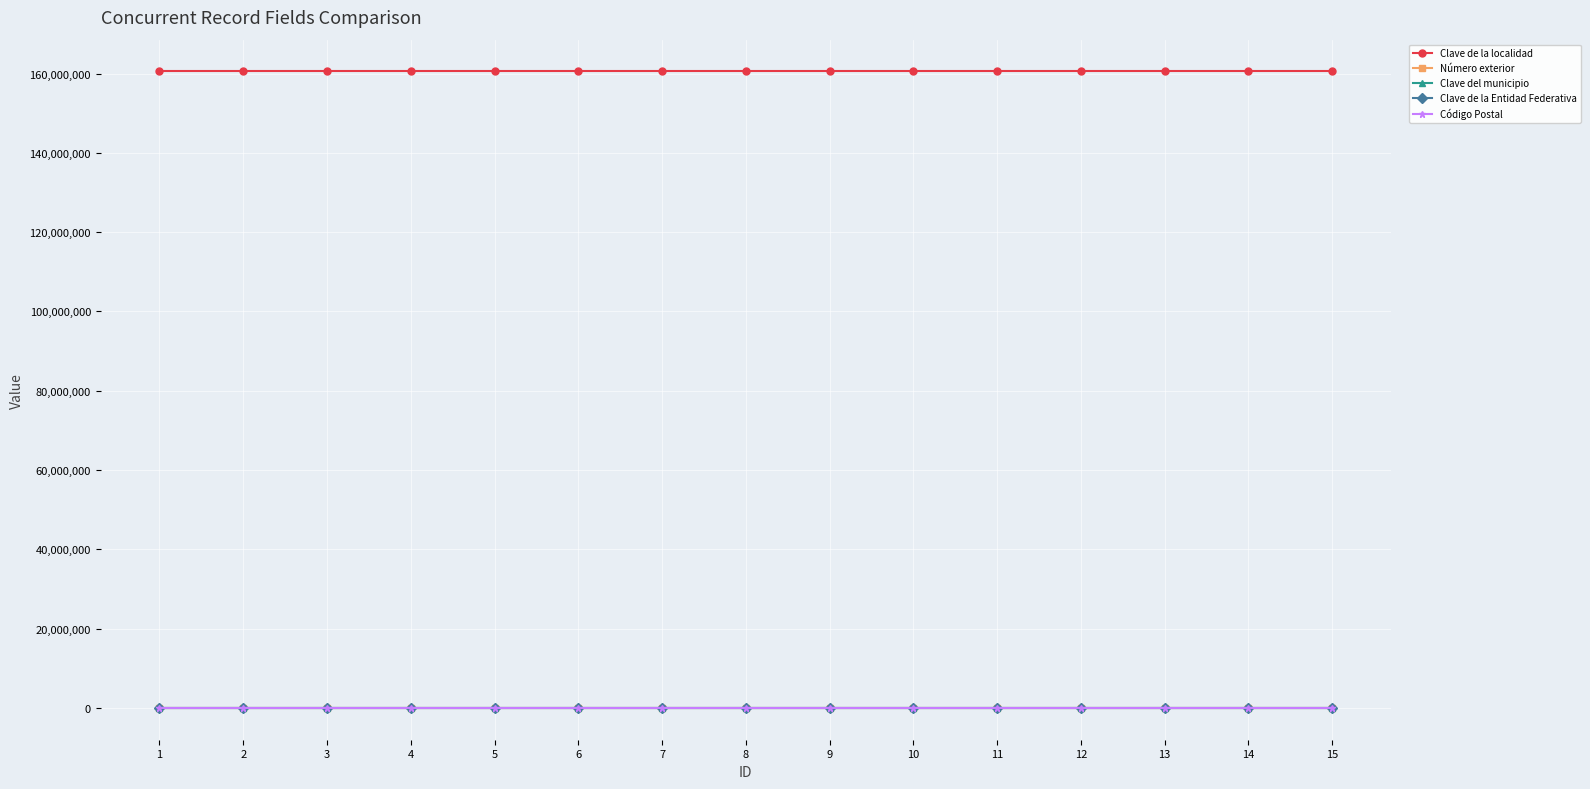

Which series has the largest total across all categories?

Clave de la localidad